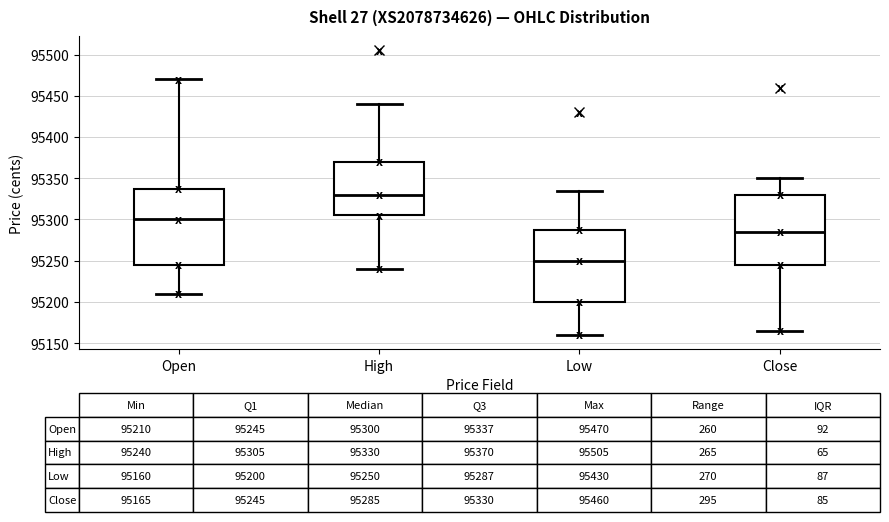

Which box's median line is the lowest?

Low